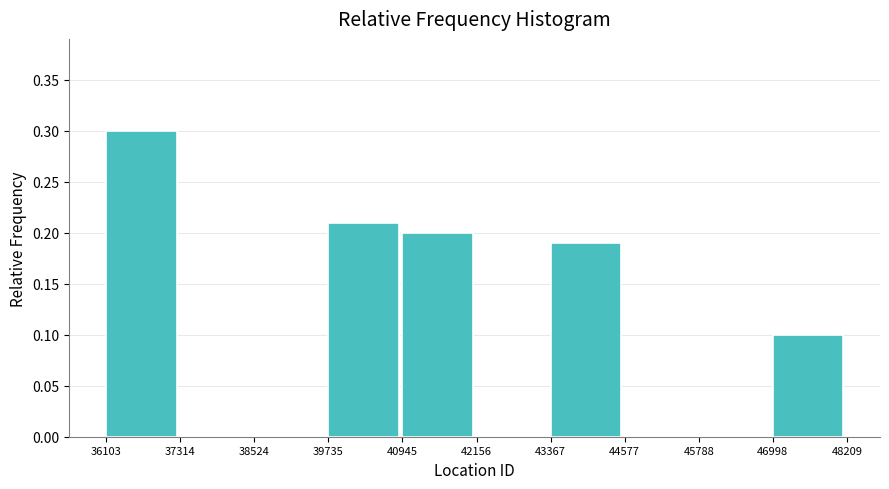

Reading left to right, list every bar in this chart as the range it spans on the x-axis followed by its height. The values are not printed on the chart, so give them approximately, as read against the axis.

36103 to 37314: 0.30
37314 to 38524: 0
38524 to 39735: 0
39735 to 40945: 0.21
40945 to 42156: 0.20
42156 to 43367: 0
43367 to 44577: 0.19
44577 to 45788: 0
45788 to 46998: 0
46998 to 48209: 0.10